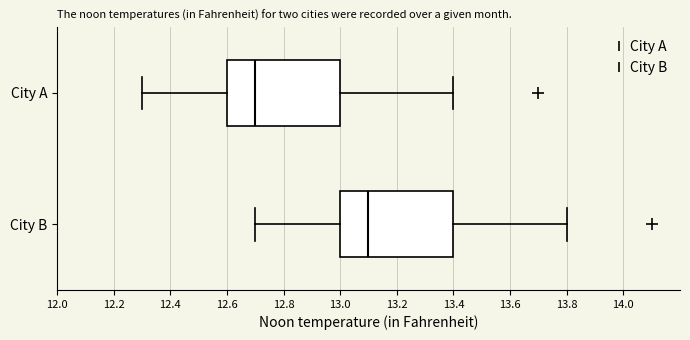

Where does the right whisker of the box for City B end on the x-axis? The values are not printed on the chart, so give them approximately, as read against the axis.

13.8